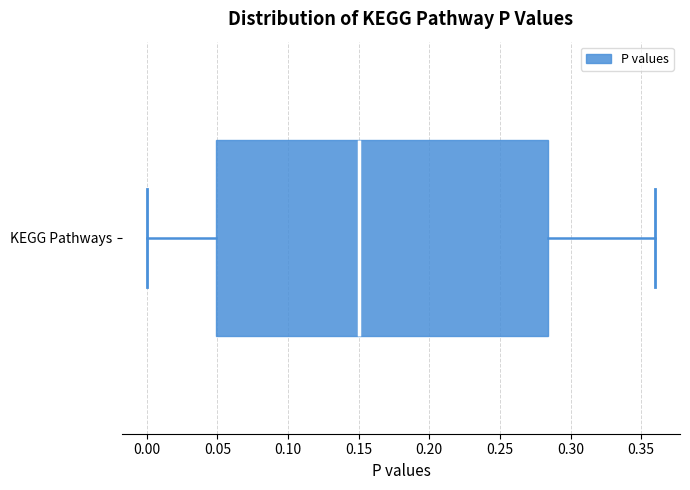

Where does the left whisker of the box for KEGG Pathways end on the x-axis? The values are not printed on the chart, so give them approximately, as read against the axis.

0.000